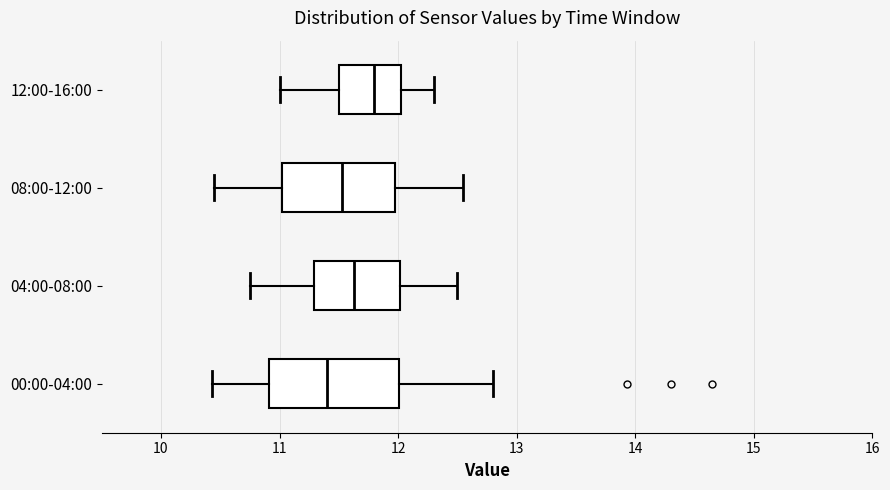

Where does the left whisker of the box for 08:00-12:00 end on the x-axis? The values are not printed on the chart, so give them approximately, as read against the axis.

10.5